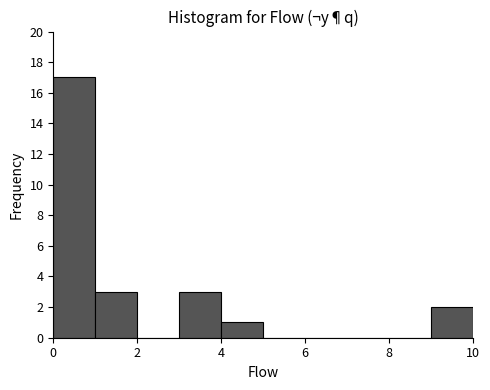

How tall is the bar that spans 1 to 2 on the x-axis? The values are not printed on the chart, so give them approximately, as read against the axis.

3